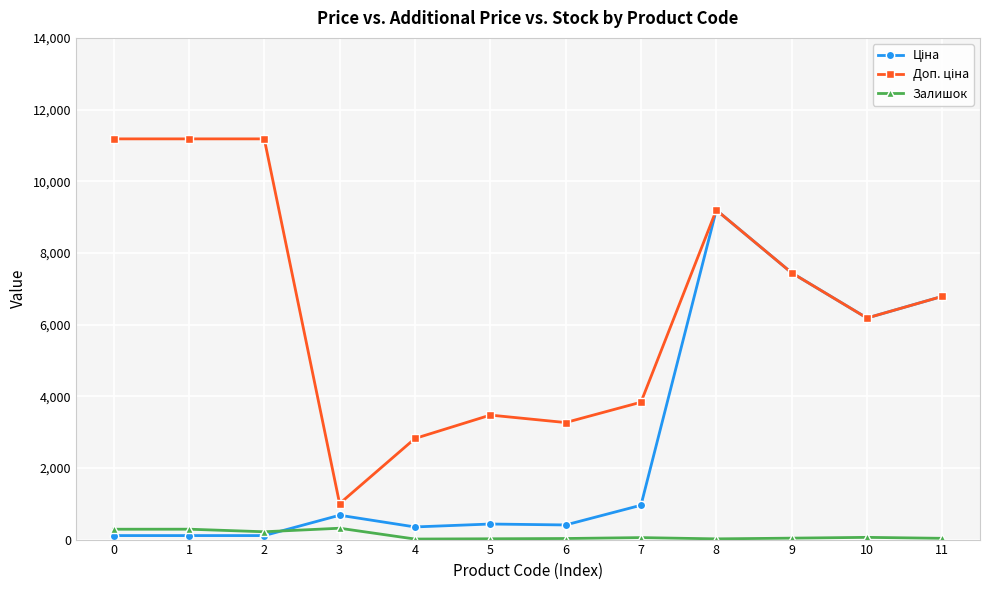

At which category is the sum across all series the highest?

8